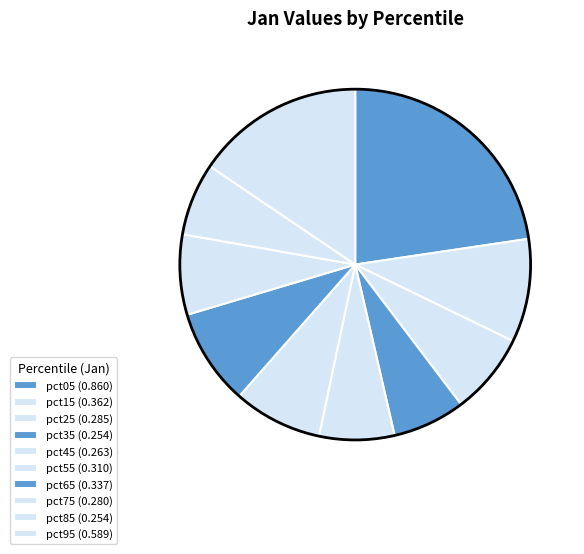

Combined, do pct45 and pct85 account for over 50%?

No